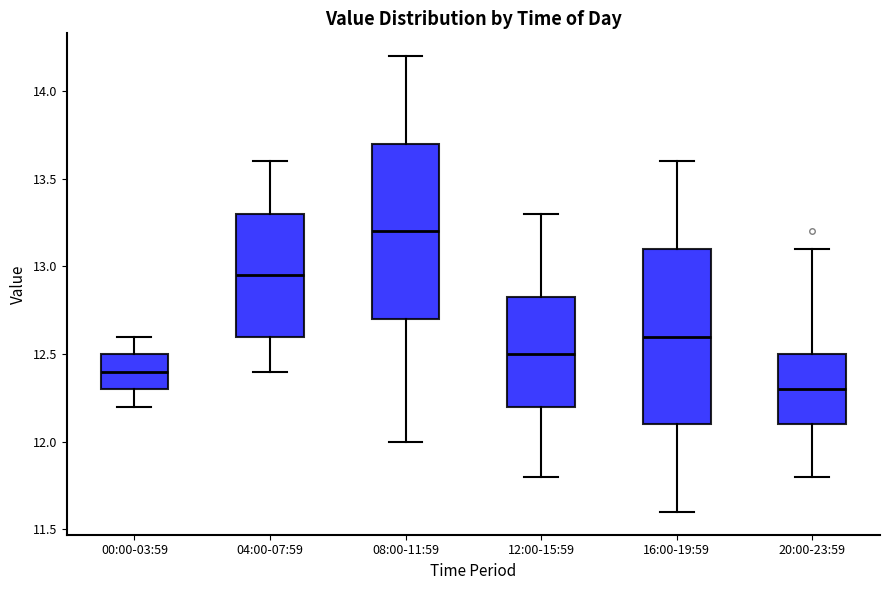

Reading left to right, transcribe this box plot: for each box, give where its median line is, the range the box spans, and where its two whiskers end, as read against the y-axis. The values are not printed on the chart, so give them approximately, as read against the axis.

00:00-03:59: median 12.40, box 12.30 to 12.50, whiskers 12.20 to 12.60
04:00-07:59: median 12.95, box 12.60 to 13.30, whiskers 12.40 to 13.60
08:00-11:59: median 13.20, box 12.70 to 13.70, whiskers 12.00 to 14.20
12:00-15:59: median 12.50, box 12.20 to 12.85, whiskers 11.80 to 13.30
16:00-19:59: median 12.60, box 12.10 to 13.10, whiskers 11.60 to 13.60
20:00-23:59: median 12.30, box 12.10 to 12.50, whiskers 11.80 to 13.10